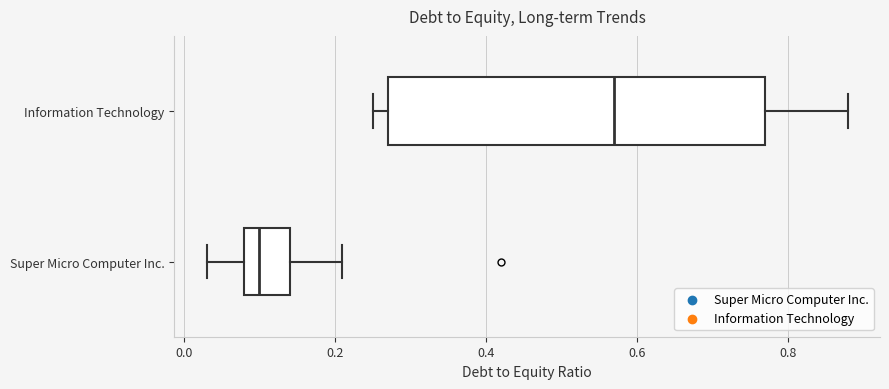

Reading bottom to top, read every box against the x-axis: the position of its median line, the range the box covers, and the ends of its whiskers. The values are not printed on the chart, so give them approximately, as read against the axis.

Super Micro Computer Inc.: median 0.10, box 0.08 to 0.14, whiskers 0.04 to 0.22
Information Technology: median 0.58, box 0.28 to 0.78, whiskers 0.26 to 0.88